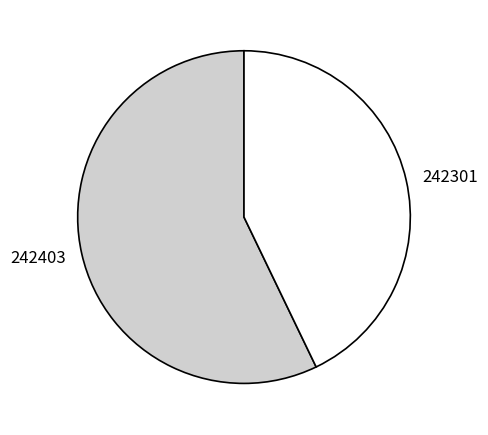

What is the smallest slice in the pie chart?

242301